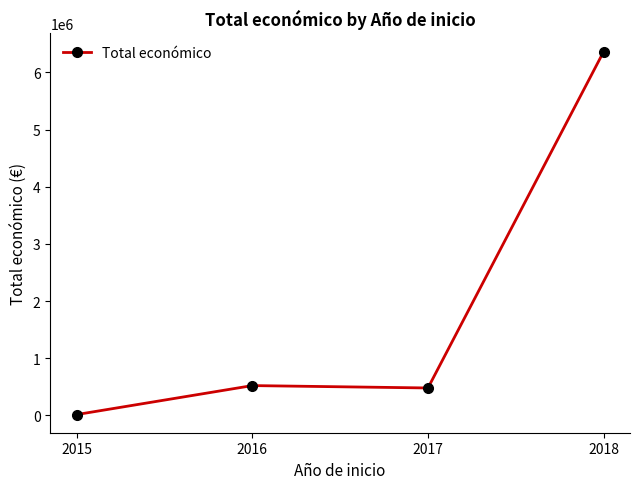

At which category does the chart reach its peak across all series?

2018